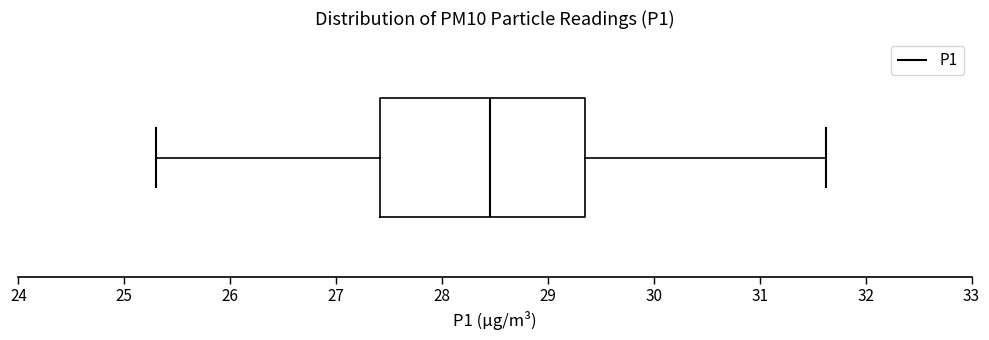

Read this box plot against the x-axis: the position of the median line, the range covered by the box, and the ends of both whiskers. The values are not printed on the chart, so give them approximately, as read against the axis.

median 28.5, box 27.4 to 29.4, whiskers 25.3 to 31.6